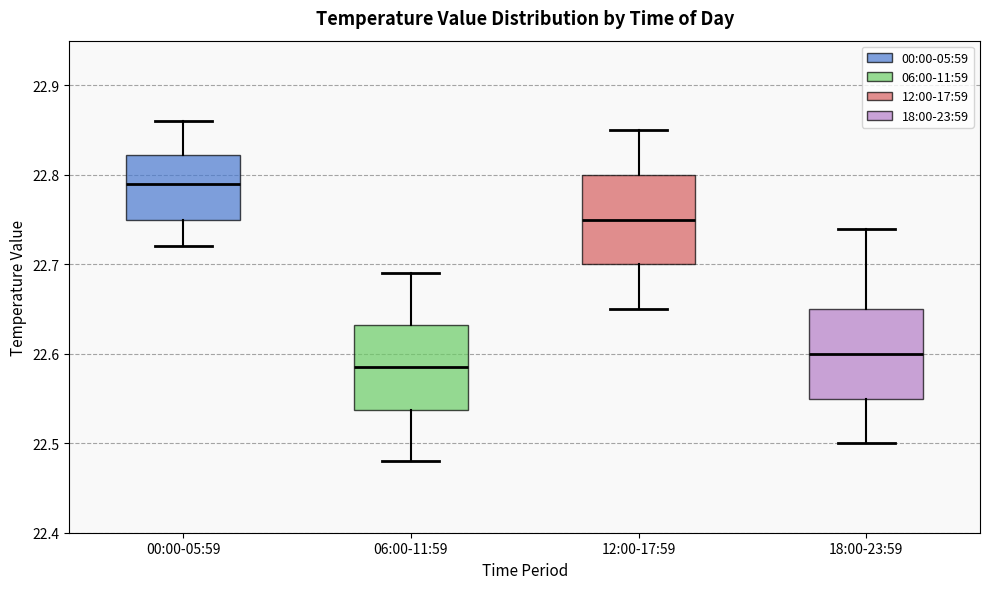

Reading left to right, read every box against the y-axis: the position of its median line, the range the box covers, and the ends of its whiskers. The values are not printed on the chart, so give them approximately, as read against the axis.

00:00-05:59: median 22.79, box 22.75 to 22.82, whiskers 22.72 to 22.86
06:00-11:59: median 22.59, box 22.54 to 22.63, whiskers 22.48 to 22.69
12:00-17:59: median 22.75, box 22.70 to 22.80, whiskers 22.65 to 22.85
18:00-23:59: median 22.60, box 22.55 to 22.65, whiskers 22.50 to 22.74